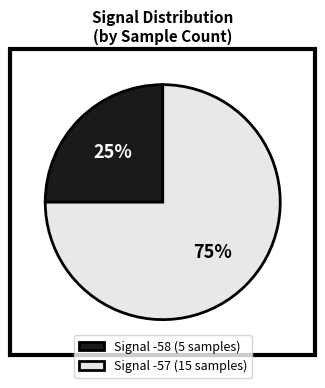

To the nearest percent, what portion does Signal -57 (15 samples) represent?

75%